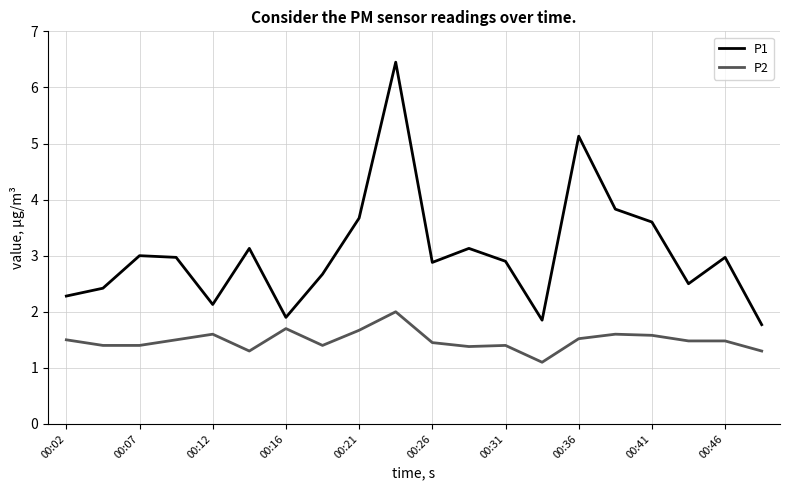

What is the average value of the P1 series?

3.1